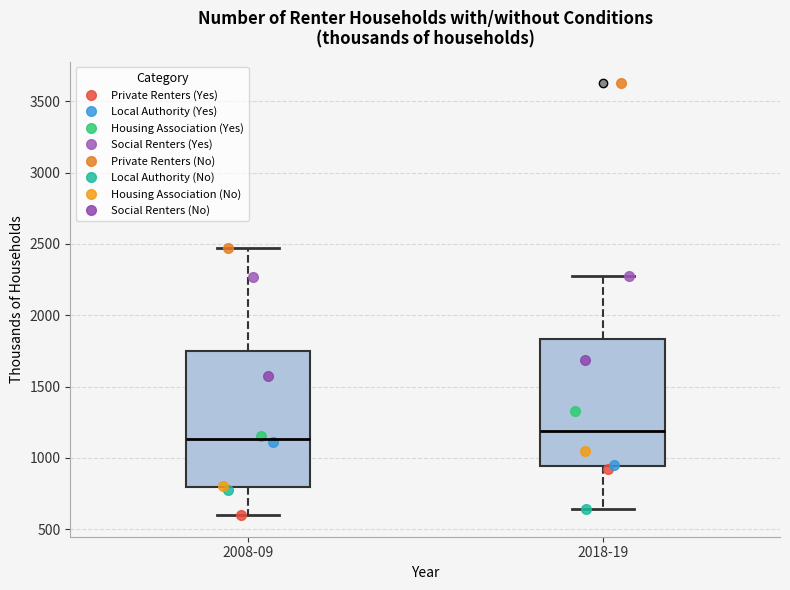

Where does the lower whisker of the box for 2018-19 end on the y-axis? The values are not printed on the chart, so give them approximately, as read against the axis.

650